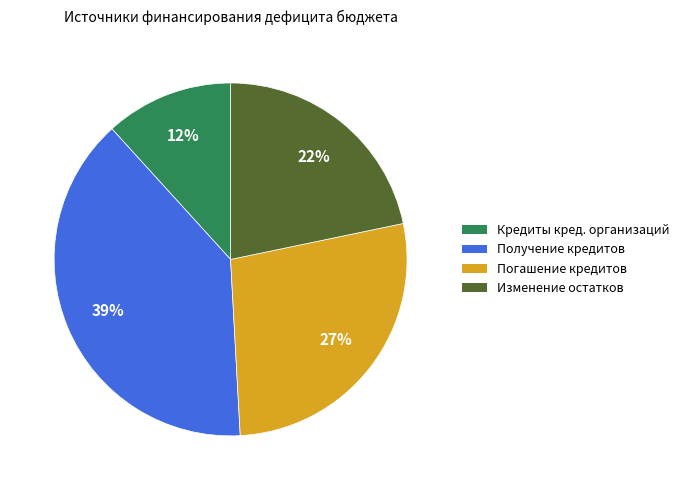

To the nearest percent, what percentage of the pie is Изменение остатков?

22%